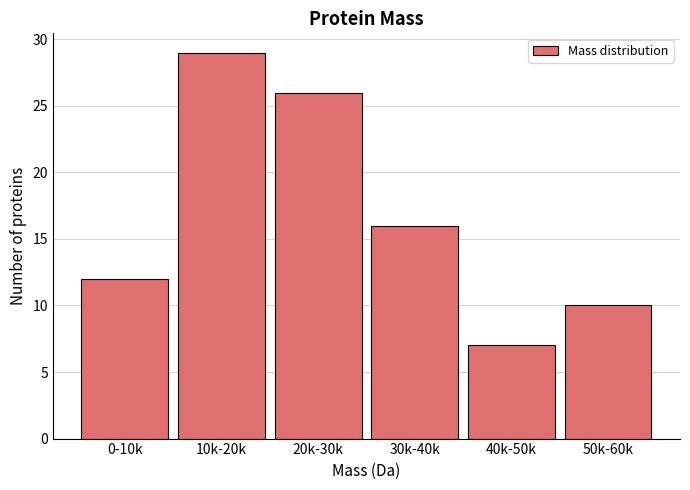

Reading right to left, extract all data points from this chart.

10	7	16	26	29	12